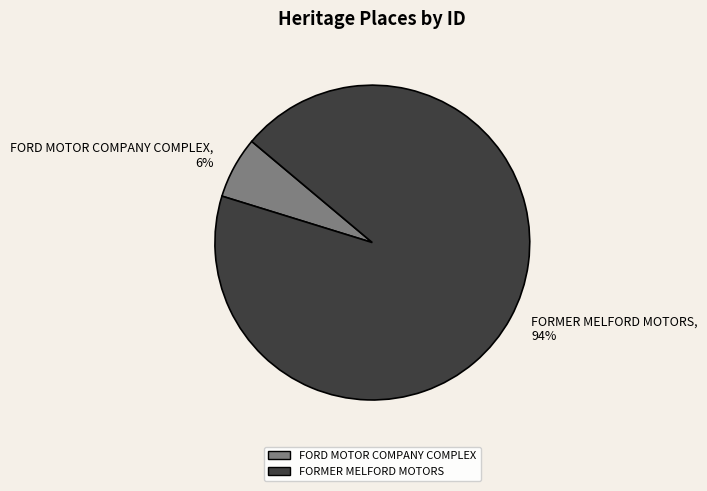

Rank the categories by value from lowest to highest.

FORD MOTOR COMPANY COMPLEX, FORMER MELFORD MOTORS